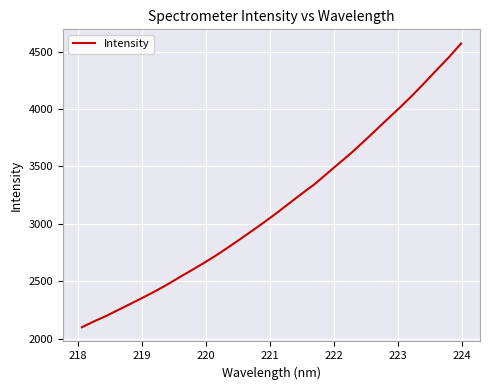

How many lines are shown in the chart?

1